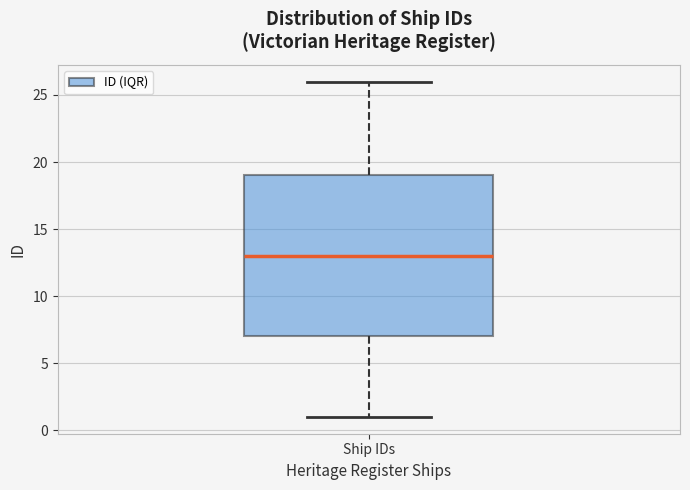

Where is the upper edge of the box for Ship IDs on the y-axis? The values are not printed on the chart, so give them approximately, as read against the axis.

19